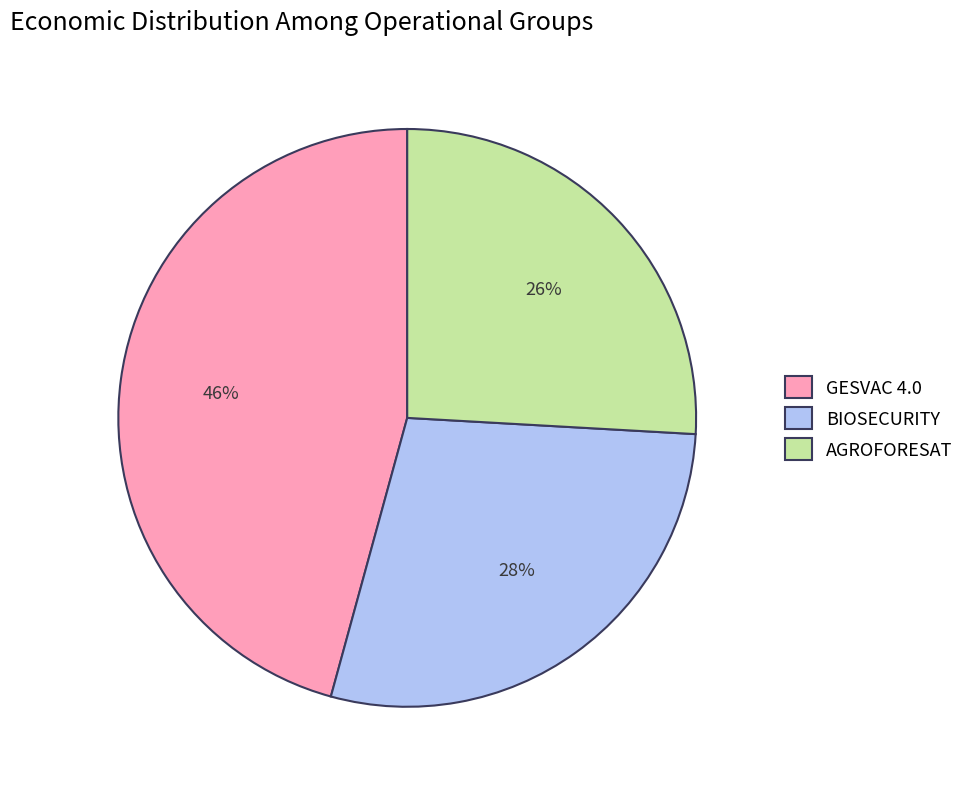

What is the ratio of the value at AGROFORESAT to the value at GESVAC 4.0?

0.6